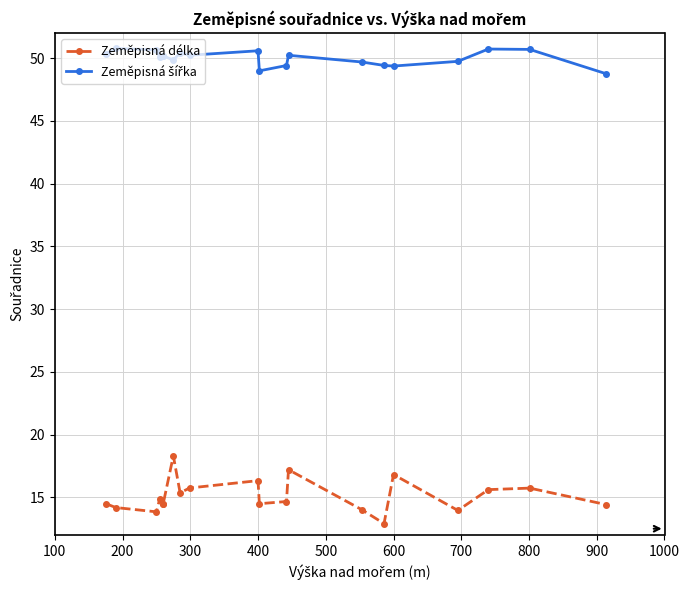

What is the value of the Zeměpisná šířka point at the 4th from the left?

50.1